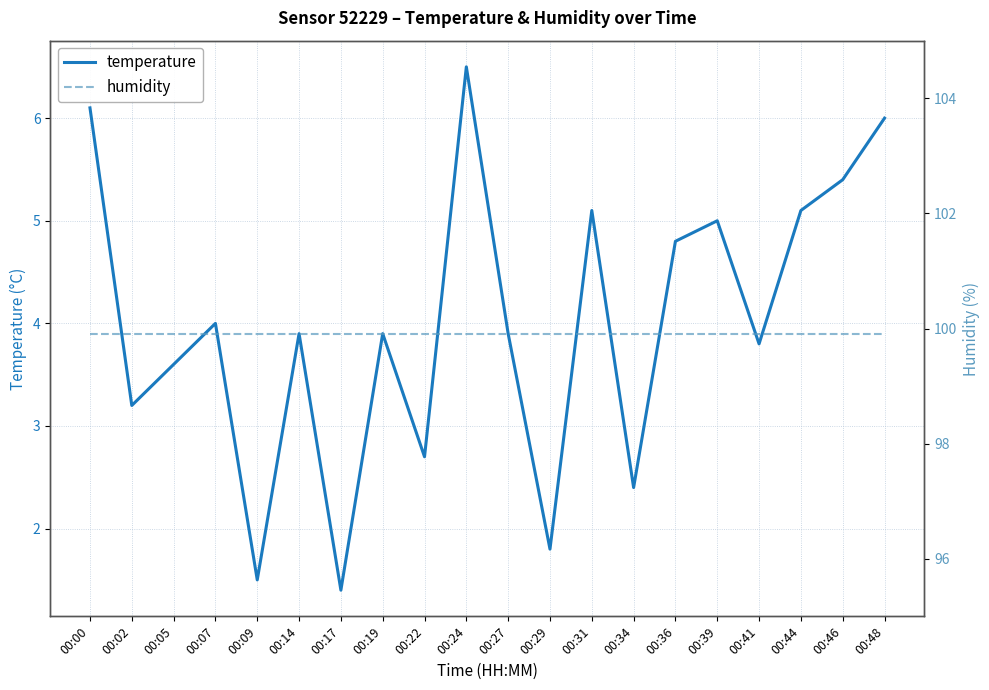

What is the value of the humidity point at the 8th from the left?

99.9